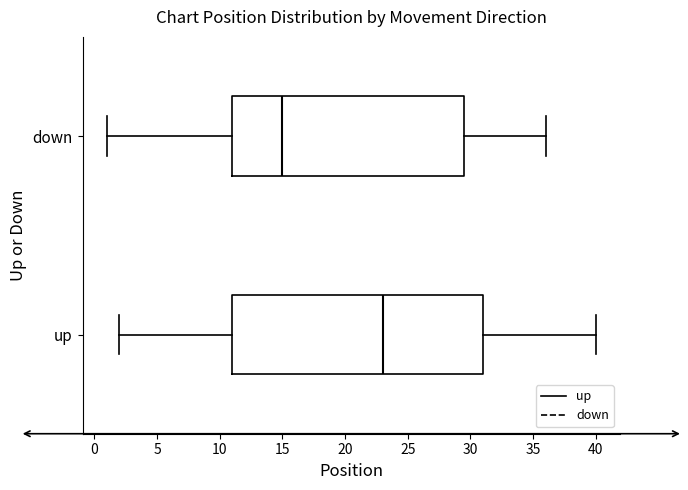

Which box is the widest, from its left edge to its right edge?

up